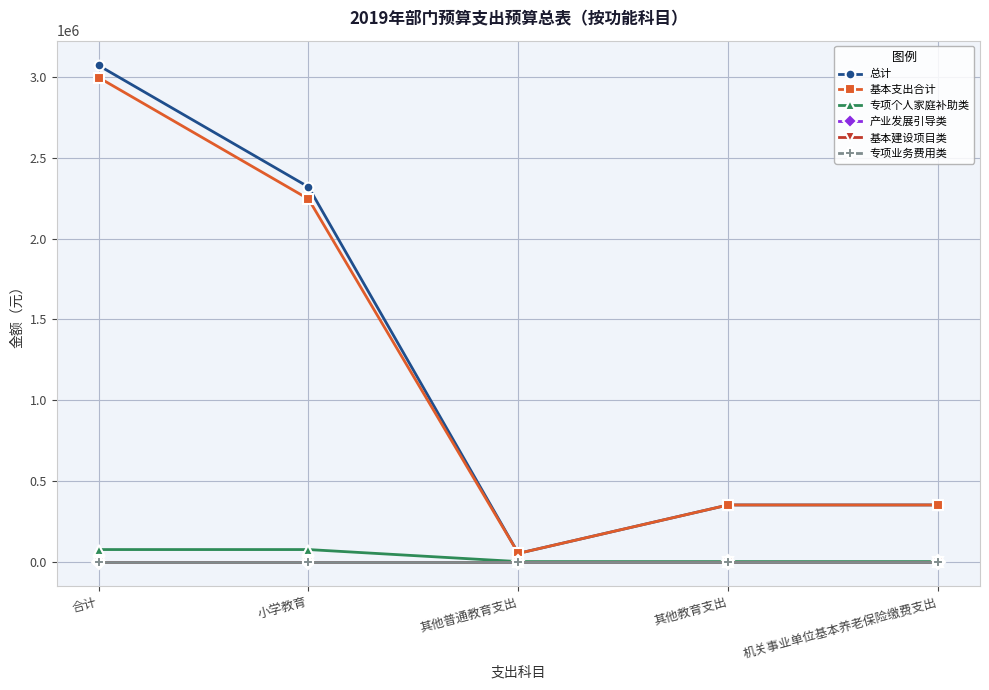

Does the chart have visible grid lines?

Yes